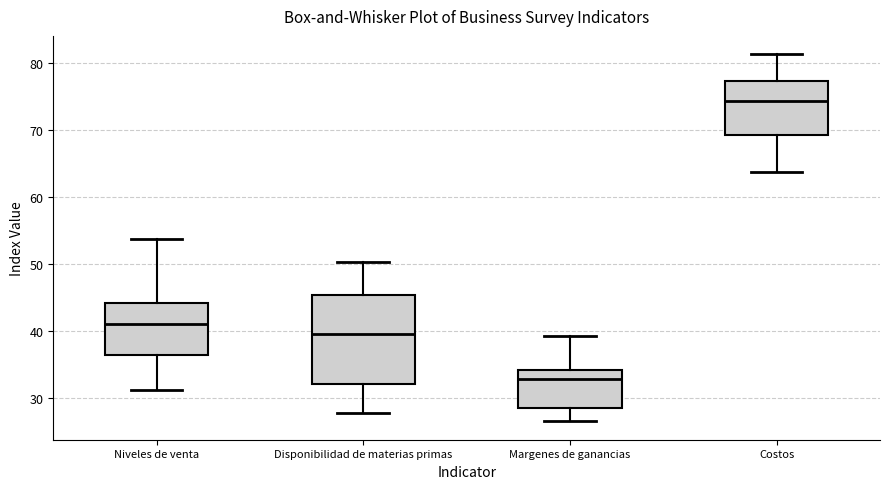

Which box has the lowest median line?

Margenes de ganancias